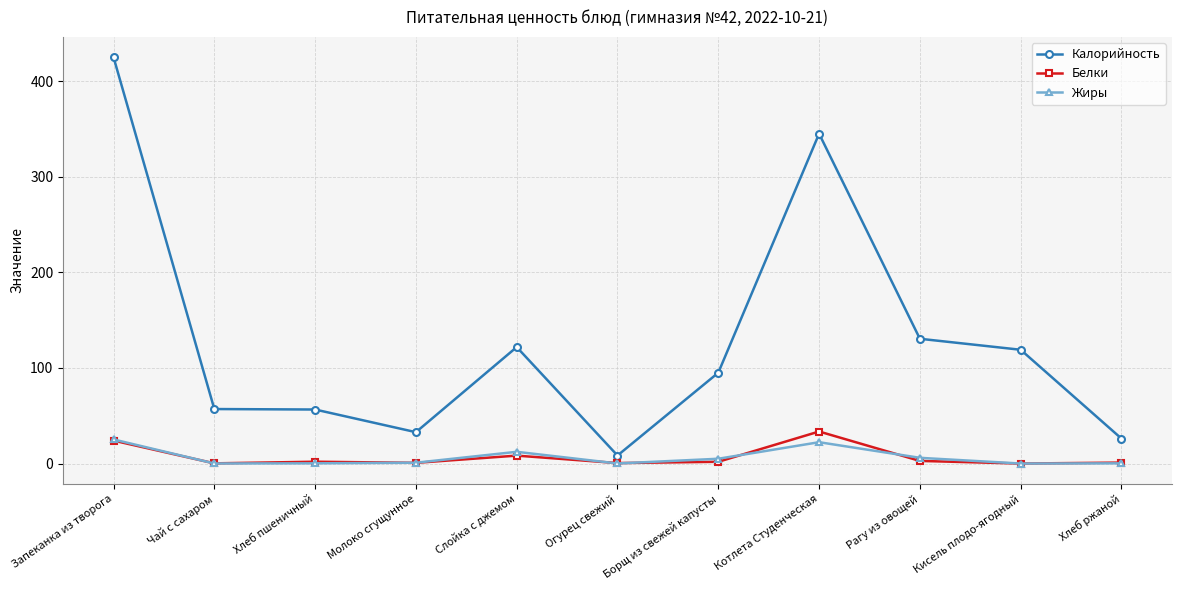

In Калорийность, how many points are lower than both neighbors (excluding endpoints)?

2